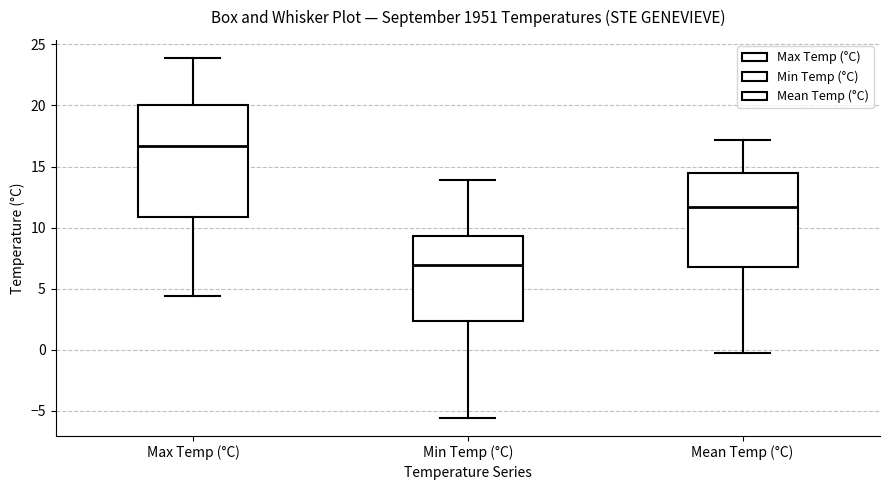

Reading left to right, read every box against the y-axis: the position of its median line, the range the box covers, and the ends of its whiskers. The values are not printed on the chart, so give them approximately, as read against the axis.

Max Temp (°C): median 16.5, box 11.0 to 20.0, whiskers 4.5 to 24.0
Min Temp (°C): median 7.0, box 2.5 to 9.5, whiskers -5.5 to 14.0
Mean Temp (°C): median 11.5, box 7.0 to 14.5, whiskers -0.5 to 17.0